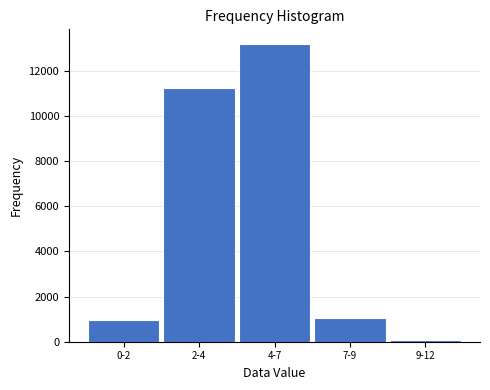

Reading left to right, transcribe all the data shown in this chart.

0-2=950	2-4=11228	4-7=13187	7-9=1033	9-12=63